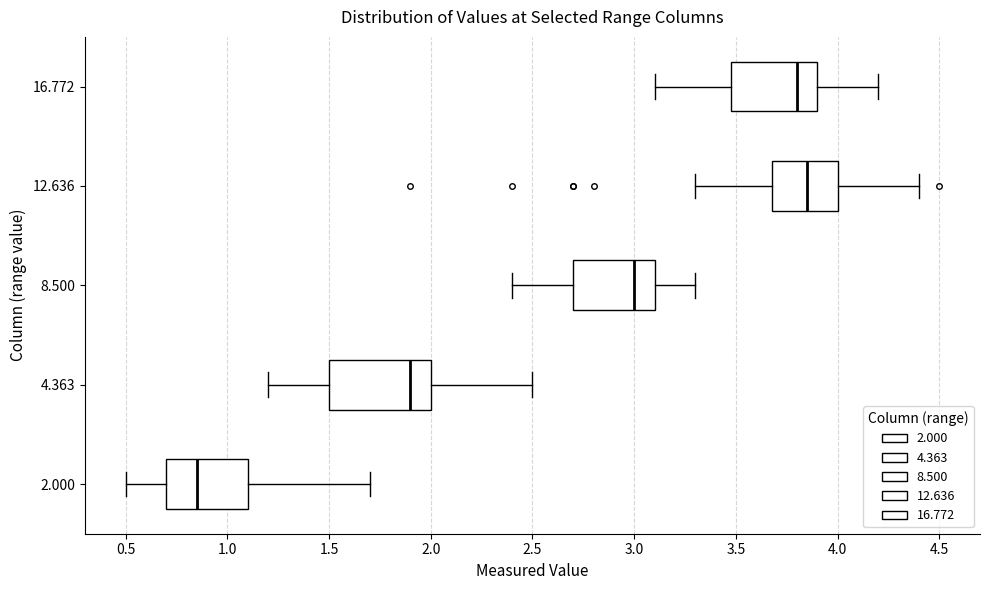

Which box is the widest, from its left edge to its right edge?

4.363